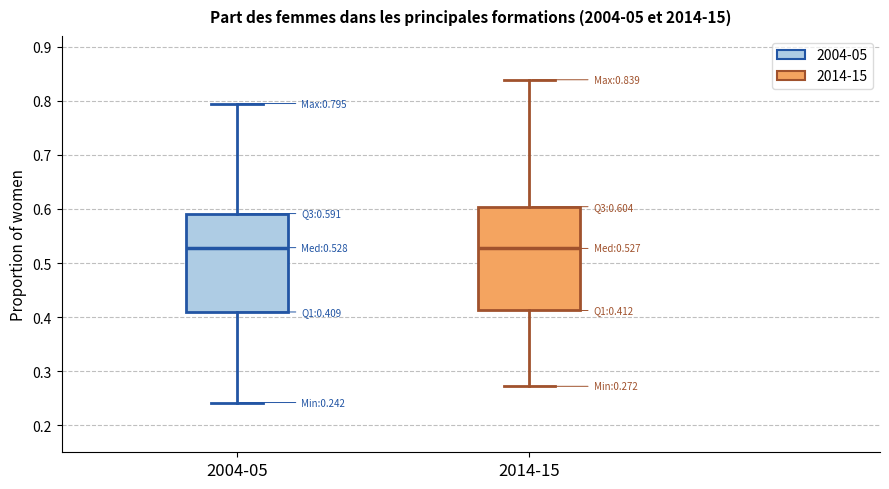

Comparing the boxes themselves (not the whiskers), which one is the tallest?

2014-15